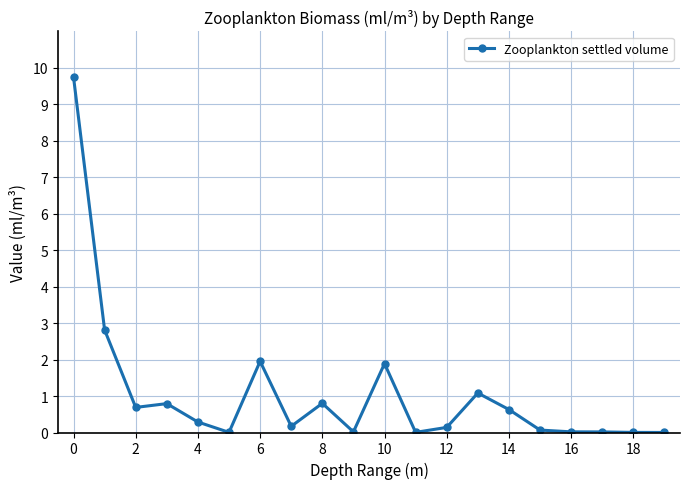

What is the average value?

1.1